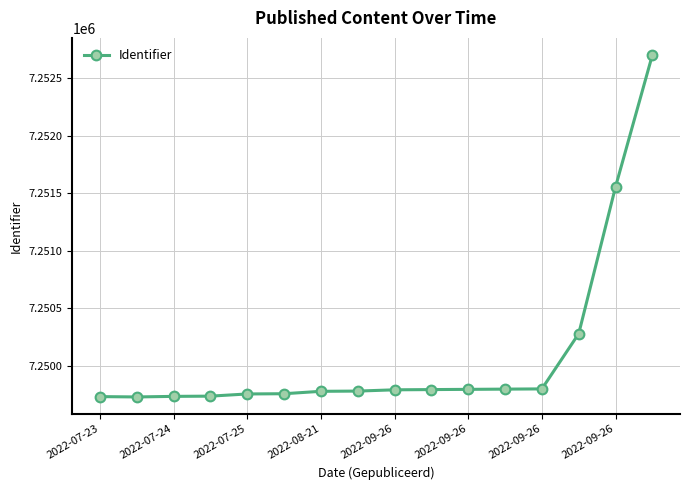

What is the minimum value shown in the chart?

7249731